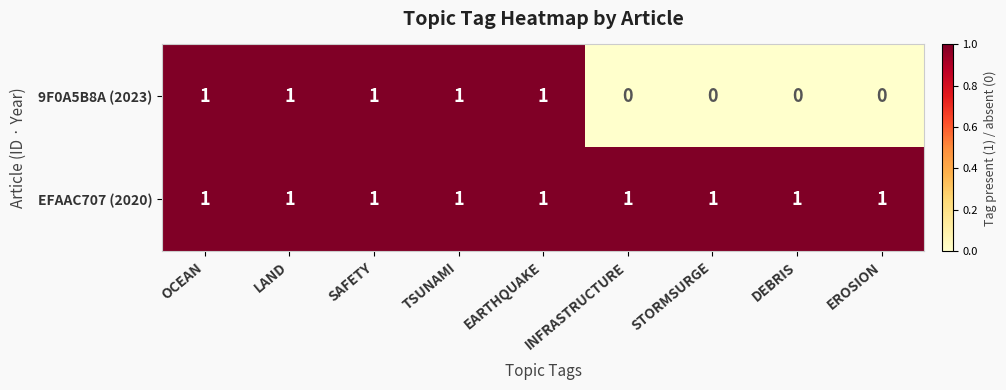

Count the 9F0A5B8A (2023) values in the range 0 to 1.

9